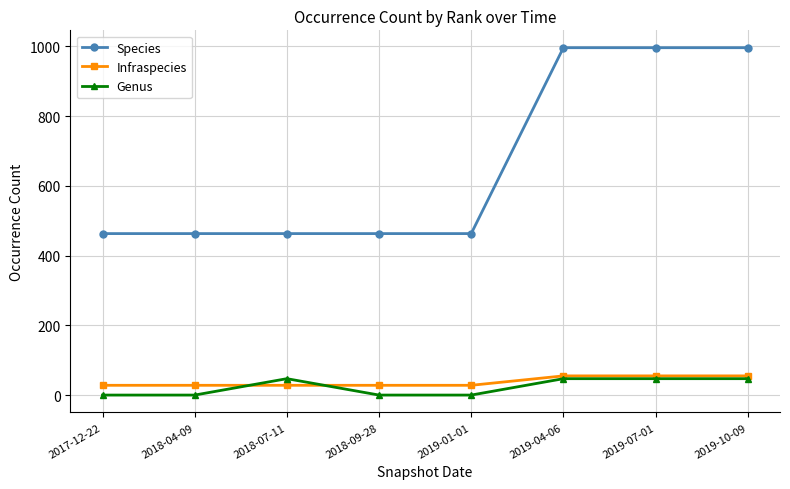

Reading left to right, list all the values displayed in this chart.

Species: 2017-12-22=463	2018-04-09=463	2018-07-11=463	2018-09-28=463	2019-01-01=463	2019-04-06=996	2019-07-01=996	2019-10-09=996
Infraspecies: 2017-12-22=28	2018-04-09=28	2018-07-11=28	2018-09-28=28	2019-01-01=28	2019-04-06=55	2019-07-01=55	2019-10-09=55
Genus: 2017-12-22=0	2018-04-09=0	2018-07-11=47	2018-09-28=0	2019-01-01=0	2019-04-06=47	2019-07-01=47	2019-10-09=47